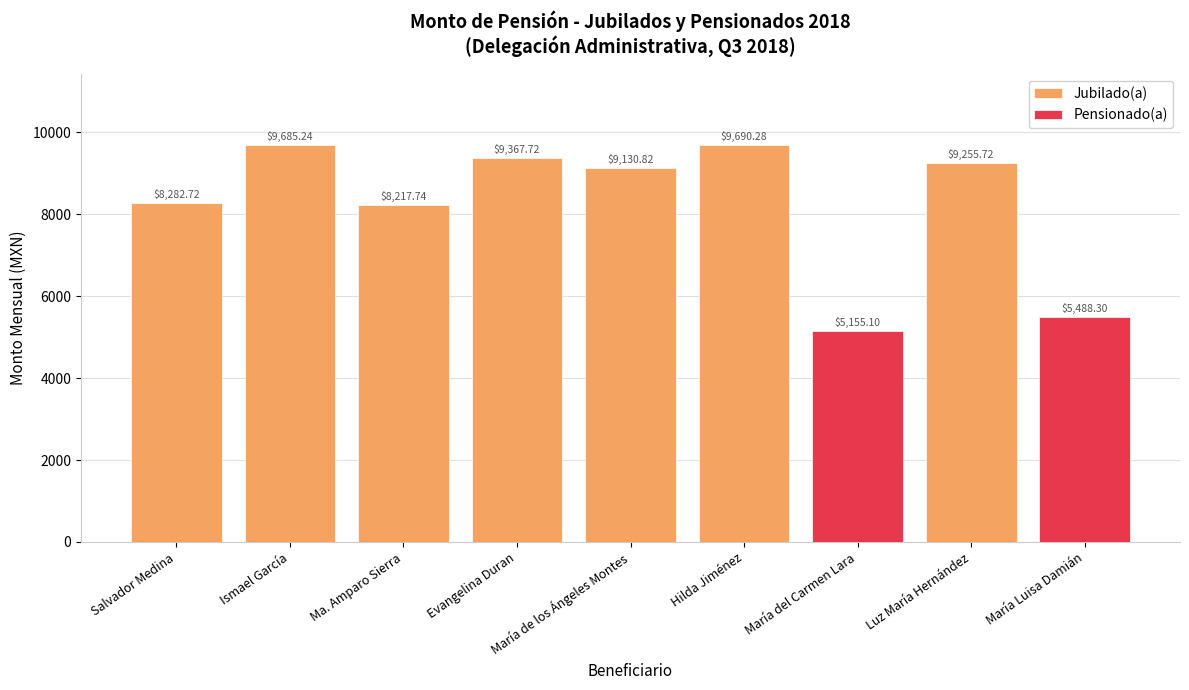

Rank the categories by Jubilado(a) value from lowest to highest.

Ma. Amparo Sierra, Salvador Medina, María de los Ángeles Montes, Luz María Hernández, Evangelina Duran, Ismael García, Hilda Jiménez